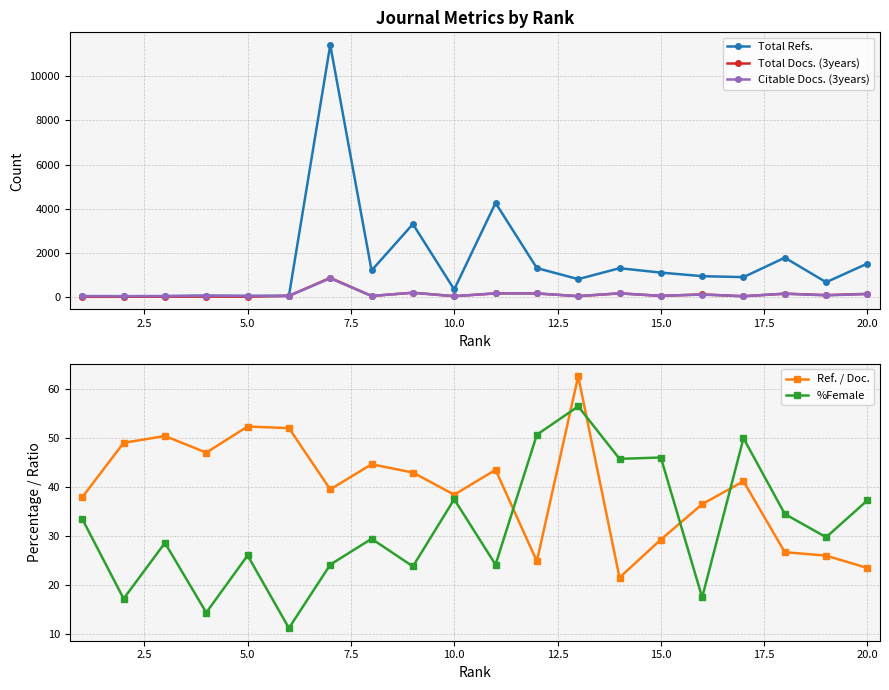

What is the maximum value for Ref. / Doc.?

62.7